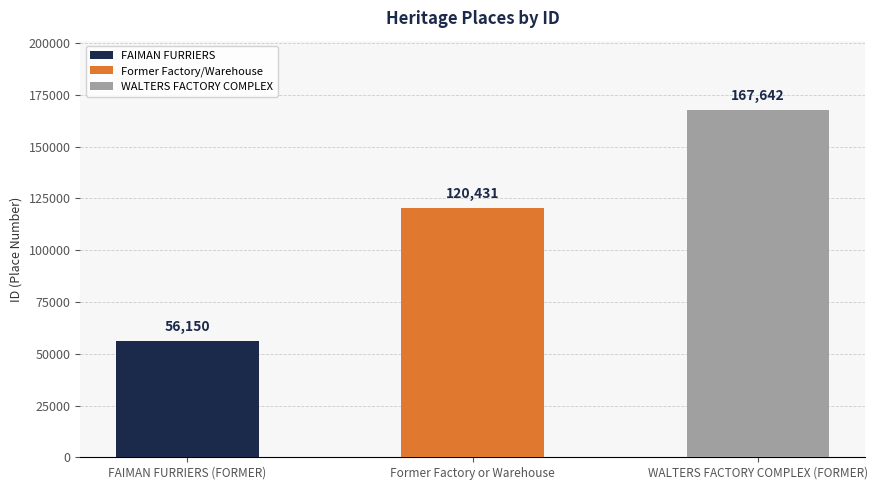

What is the maximum value shown in the chart?

167642